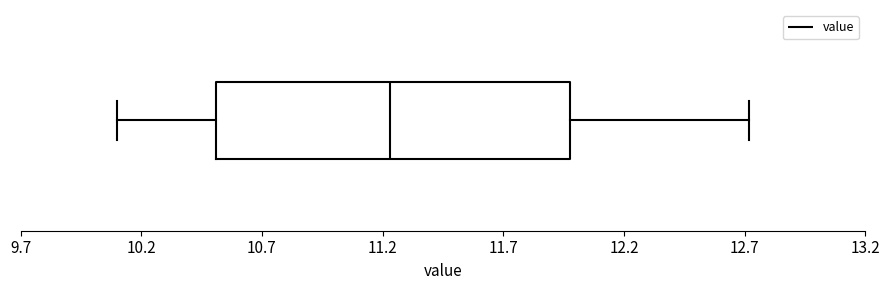

Read this box plot against the x-axis: the position of the median line, the range covered by the box, and the ends of both whiskers. The values are not printed on the chart, so give them approximately, as read against the axis.

median 11.25, box 10.50 to 12.00, whiskers 10.10 to 12.70